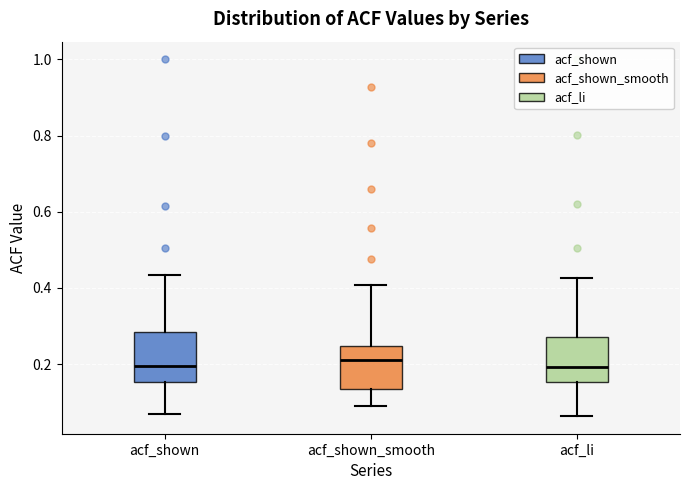

Reading left to right, read every box against the y-axis: the position of its median line, the range the box covers, and the ends of its whiskers. The values are not printed on the chart, so give them approximately, as read against the axis.

acf_shown: median 0.20, box 0.16 to 0.28, whiskers 0.06 to 0.44
acf_shown_smooth: median 0.22, box 0.14 to 0.24, whiskers 0.08 to 0.40
acf_li: median 0.20, box 0.16 to 0.28, whiskers 0.06 to 0.42